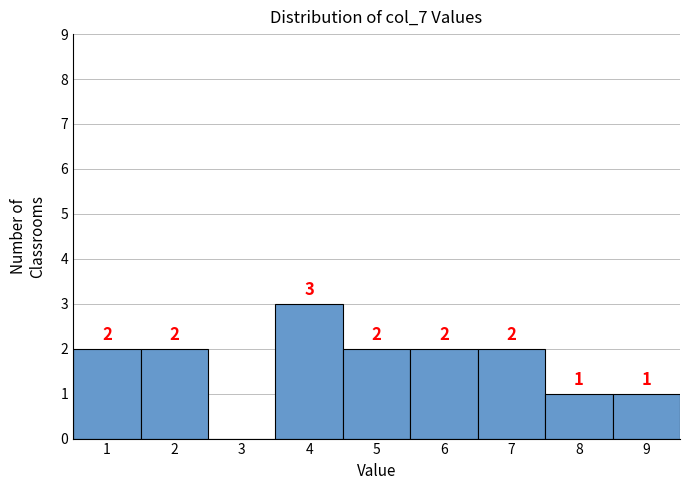

Reading left to right, list all the values displayed in this chart.

1=2	2=2	3=0	4=3	5=2	6=2	7=2	8=1	9=1